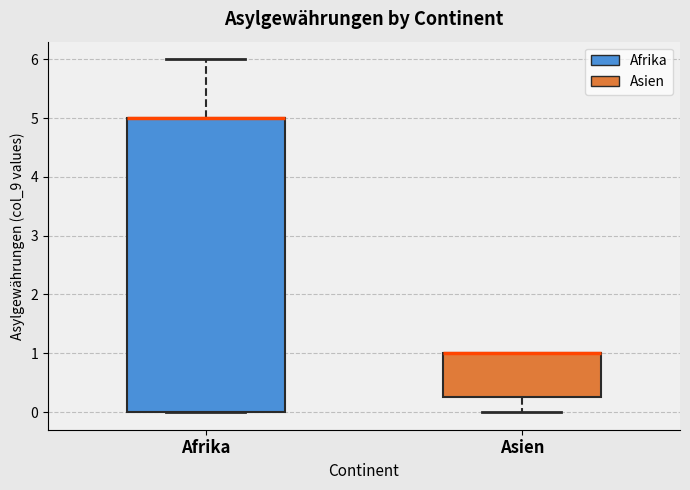

Comparing the boxes themselves (not the whiskers), which one is the tallest?

Afrika